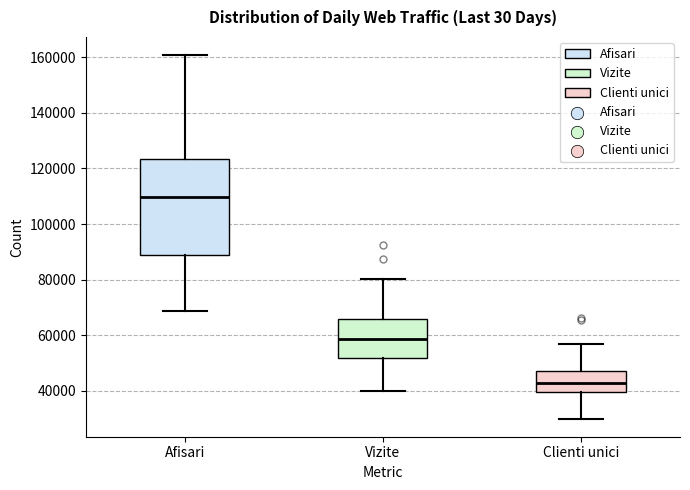

Reading left to right, read every box against the y-axis: the position of its median line, the range the box covers, and the ends of its whiskers. The values are not printed on the chart, so give them approximately, as read against the axis.

Afisari: median 110000, box 88000 to 124000, whiskers 68000 to 160000
Vizite: median 58000, box 52000 to 66000, whiskers 40000 to 80000
Clienti unici: median 42000, box 40000 to 48000, whiskers 30000 to 56000